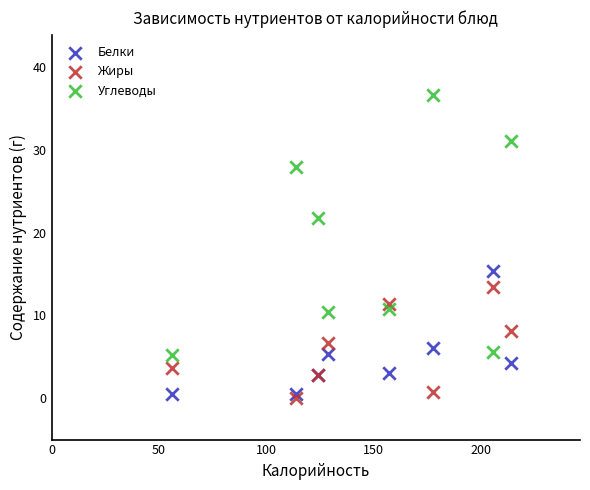

What are all the series names shown in the legend?

Белки, Жиры, Углеводы